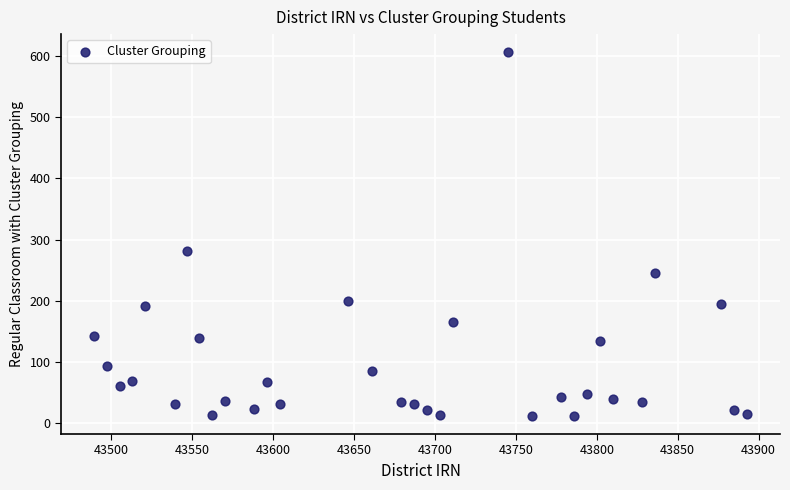

What is the range of Y values (max minus min)?

594